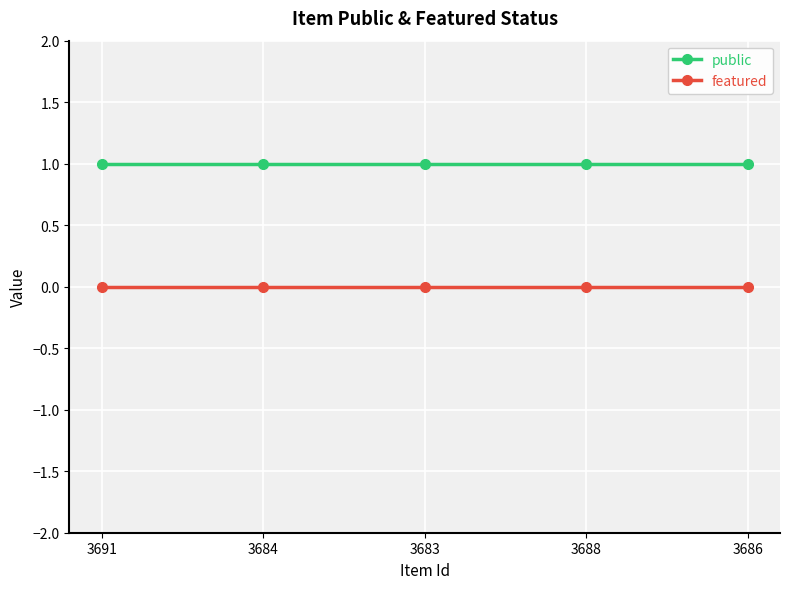

What is the total value across all series at 3688?

1